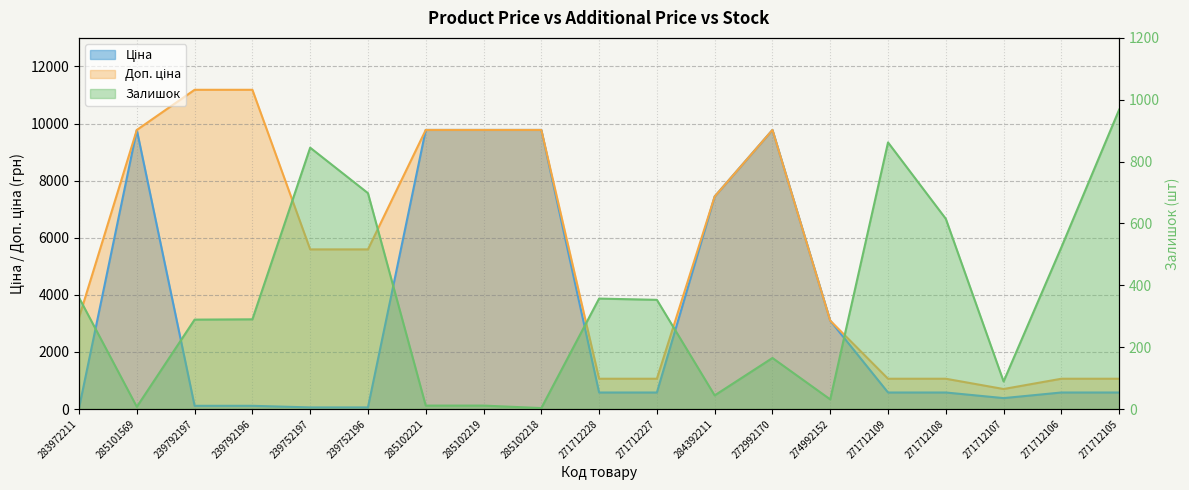

How many series are shown in this chart?

3